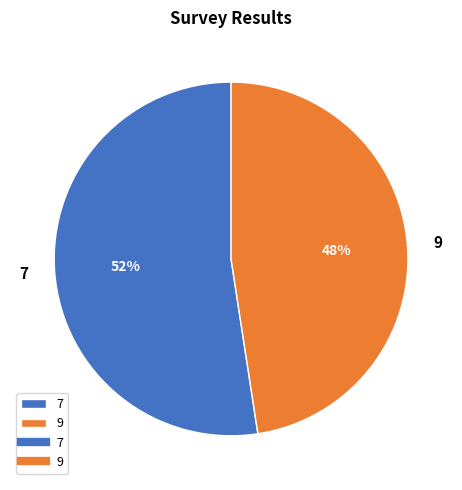

Is it true that 9 is 48% of the pie?

True